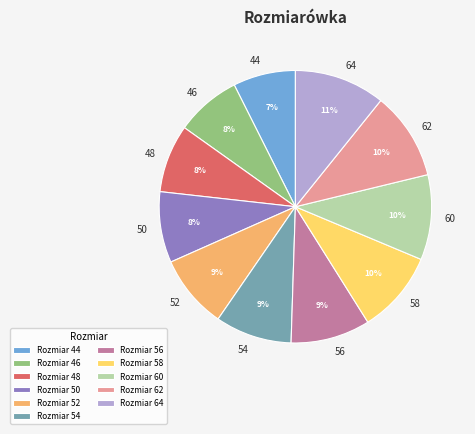

To the nearest percent, what is the combined percentage of 46 and 54?

17%